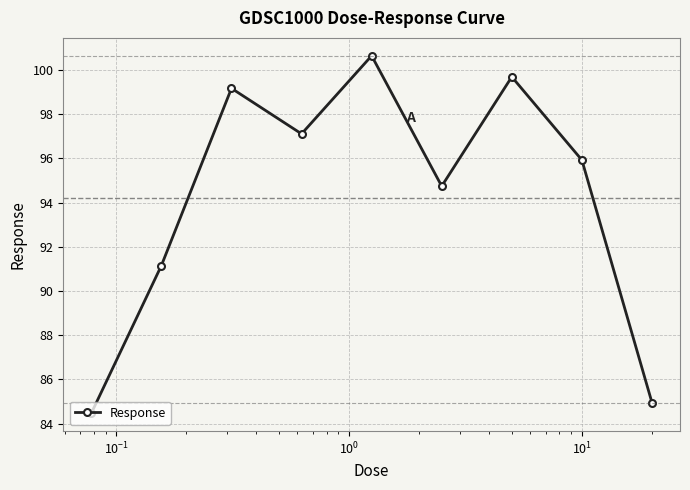

Does the chart display data point markers on the line(s)?

Yes